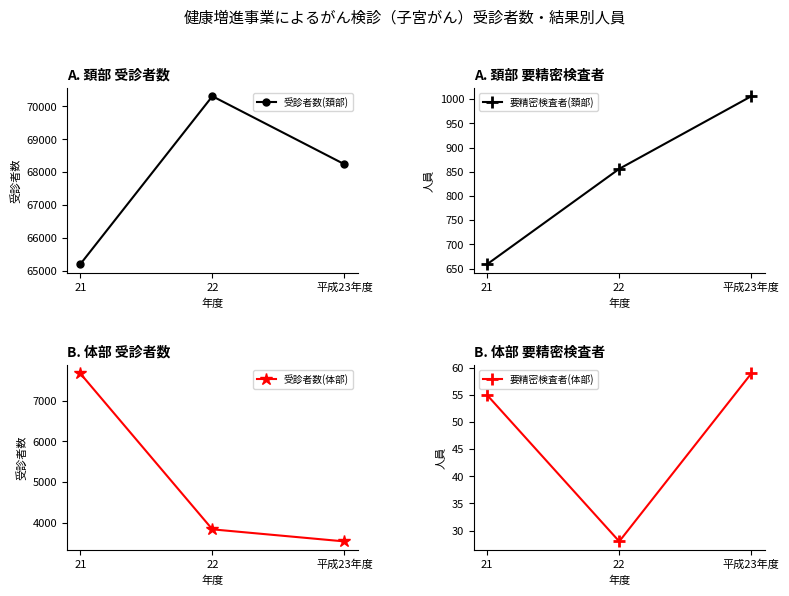

Which category has the highest value across all series?

22